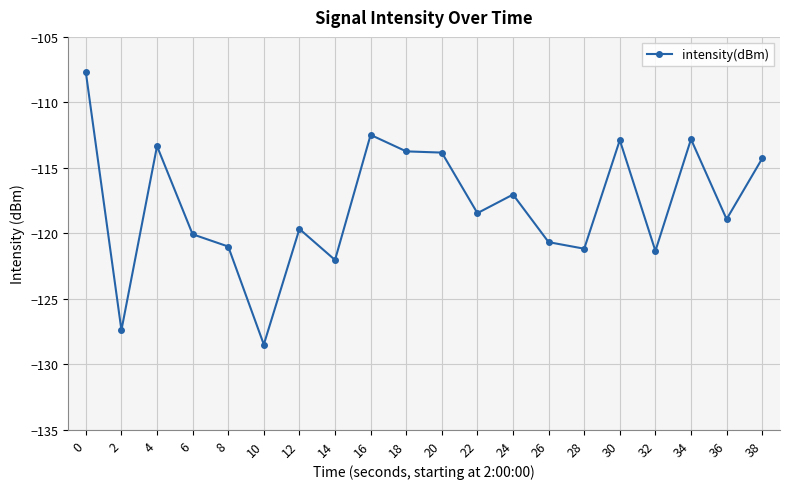

What value does the data have at 0?

-107.7